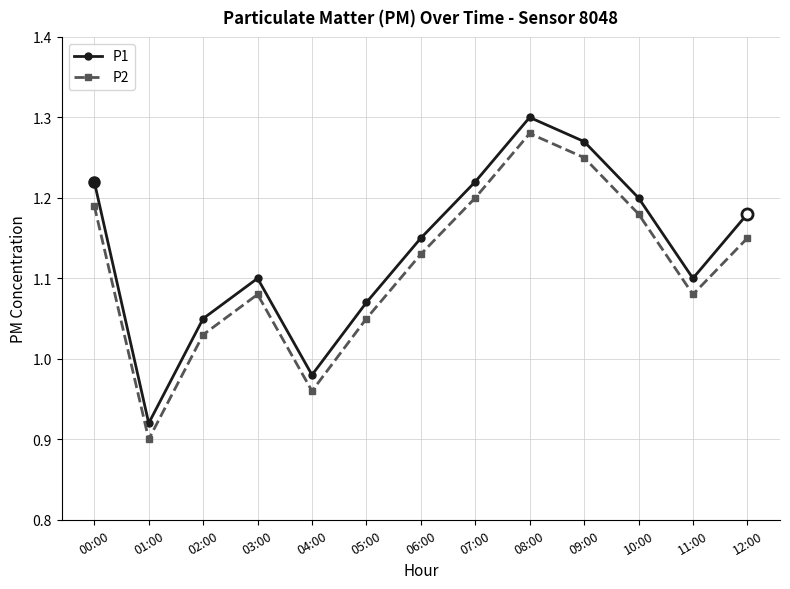

Which category has the lowest value in the P2 series?

01:00